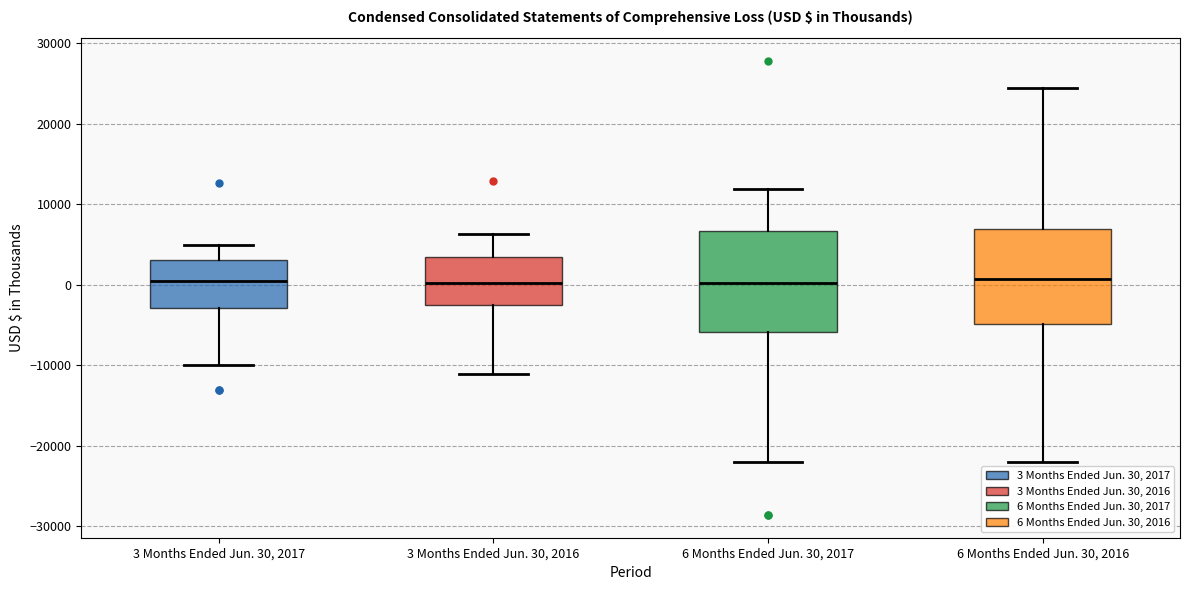

Reading left to right, read every box against the y-axis: the position of its median line, the range the box covers, and the ends of its whiskers. The values are not printed on the chart, so give them approximately, as read against the axis.

3 Months Ended Jun. 30, 2017: median 0, box -3000 to 3000, whiskers -10000 to 5000
3 Months Ended Jun. 30, 2016: median 0, box -3000 to 3000, whiskers -11000 to 6000
6 Months Ended Jun. 30, 2017: median 0, box -6000 to 7000, whiskers -22000 to 12000
6 Months Ended Jun. 30, 2016: median 1000, box -5000 to 7000, whiskers -22000 to 24000